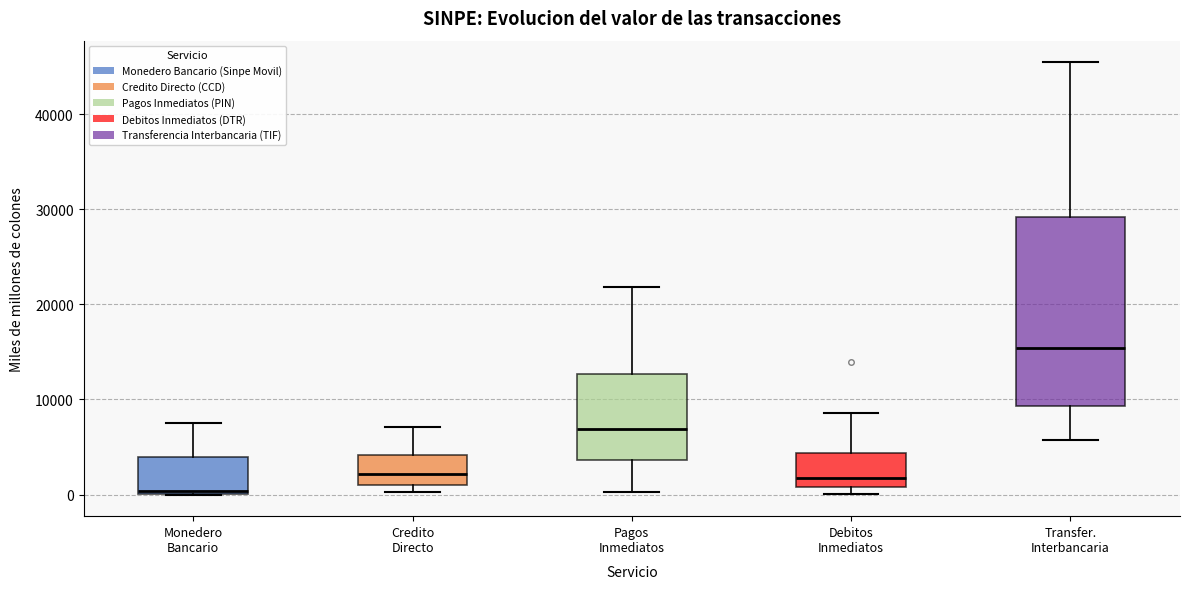

Reading left to right, read every box against the y-axis: the position of its median line, the range the box covers, and the ends of its whiskers. The values are not printed on the chart, so give them approximately, as read against the axis.

Monedero Bancario: median 0 (just above the box's lower edge), box 0 to 4000, whiskers 0 to 8000
Credito Directo: median 2000, box 1000 to 4000, whiskers 0 to 7000
Pagos Inmediatos: median 7000, box 4000 to 13000, whiskers 0 to 22000
Debitos Inmediatos: median 2000, box 1000 to 4000, whiskers 0 to 9000
Transfer. Interbancaria: median 15000, box 9000 to 29000, whiskers 6000 to 45000